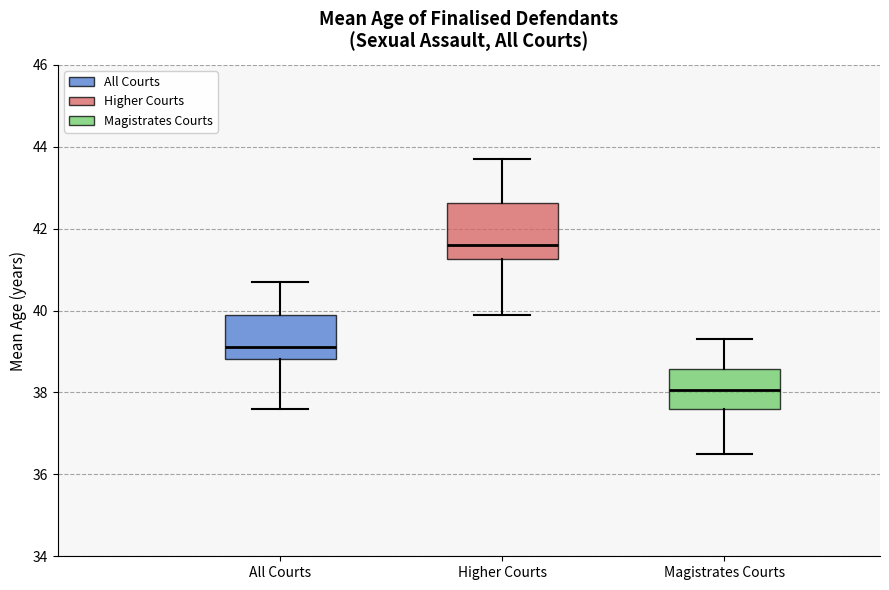

Reading left to right, transcribe this box plot: for each box, give where its median line is, the range the box spans, and where its two whiskers end, as read against the y-axis. The values are not printed on the chart, so give them approximately, as read against the axis.

All Courts: median 39.2, box 38.8 to 40.0, whiskers 37.6 to 40.8
Higher Courts: median 41.6, box 41.2 to 42.6, whiskers 40.0 to 43.8
Magistrates Courts: median 38.0, box 37.6 to 38.6, whiskers 36.6 to 39.4